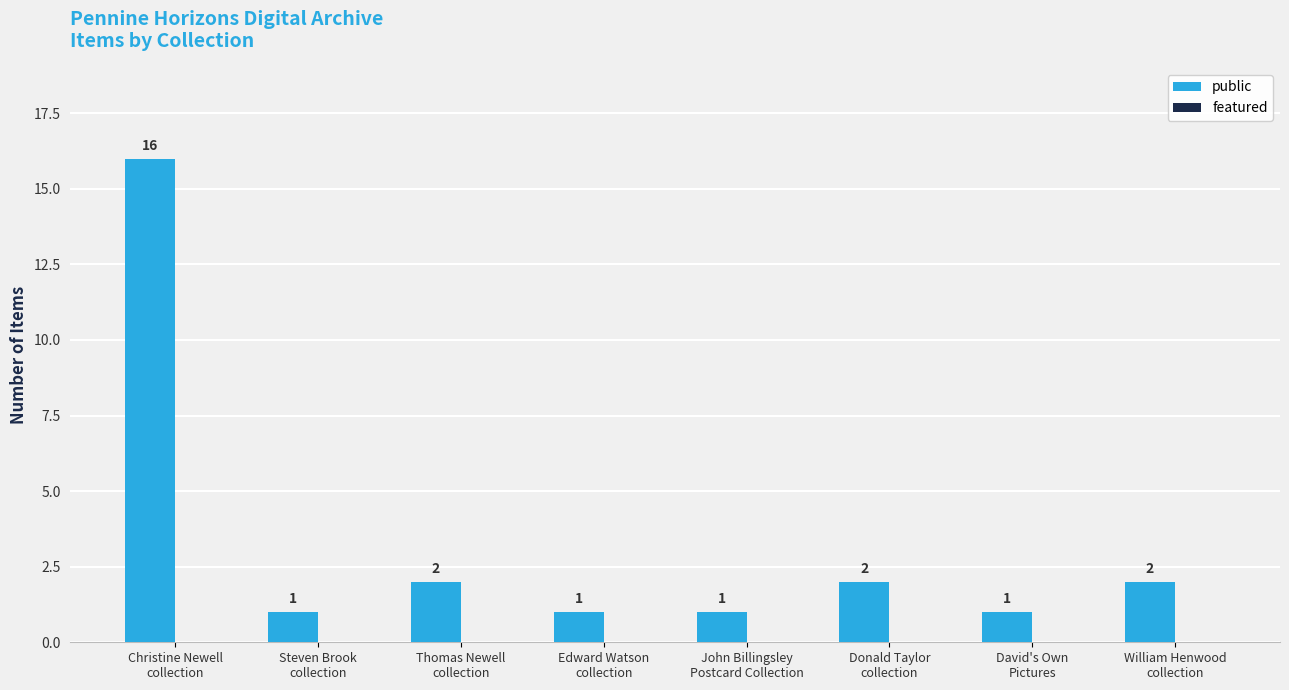

What is the maximum value shown in the chart?

16